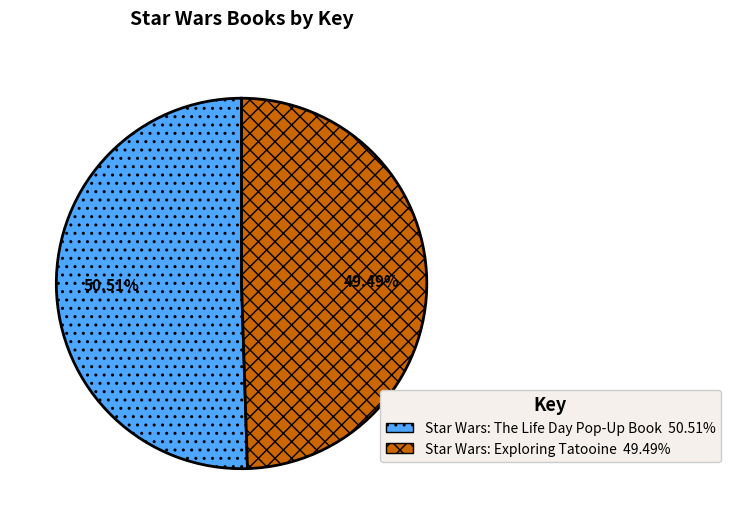

How many slices are in this pie chart?

2